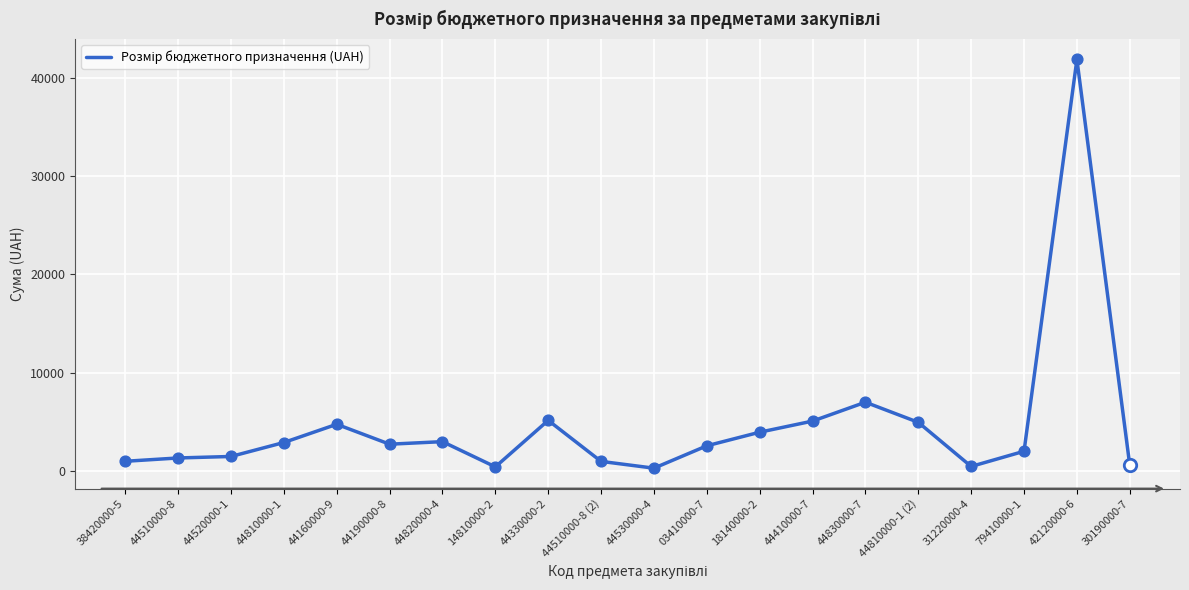

Between 44410000-7 and 44190000-8, which is larger?

44410000-7